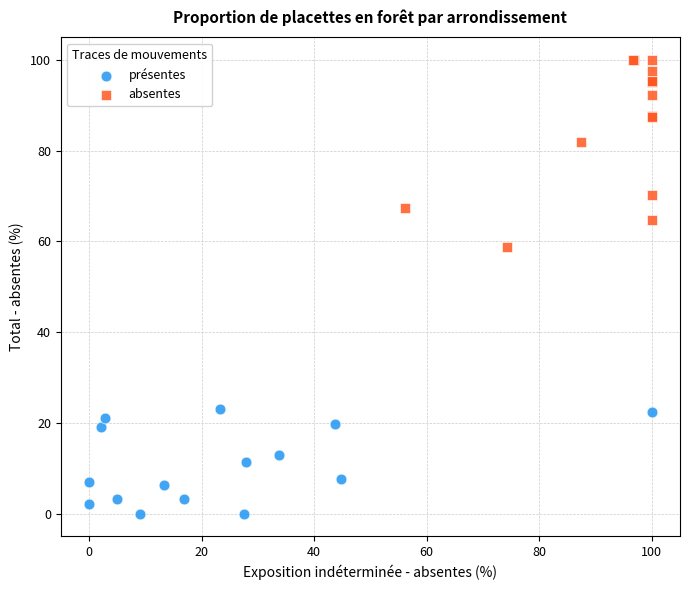

Which series contains the highest Y value?

absentes